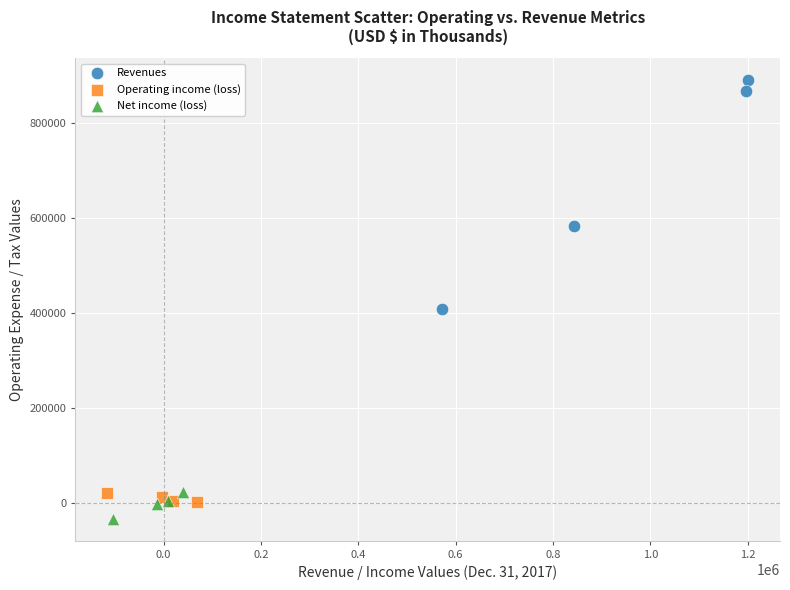

Which series has the widest spread of Y values?

Revenues